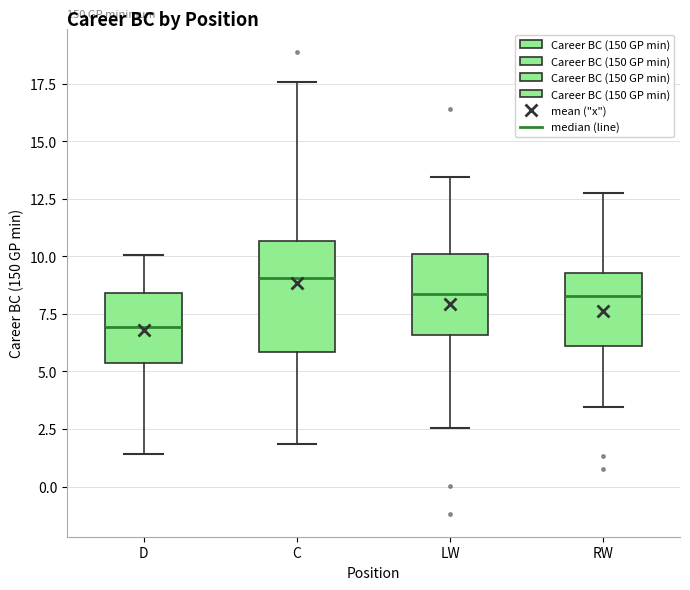

Which box's median line is the highest?

C